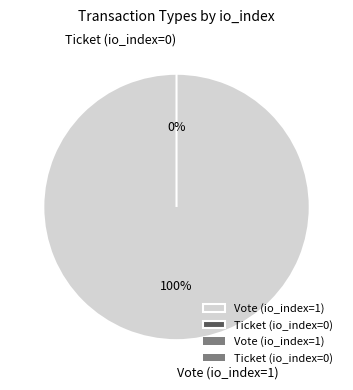

Is there a majority slice in this chart?

Yes